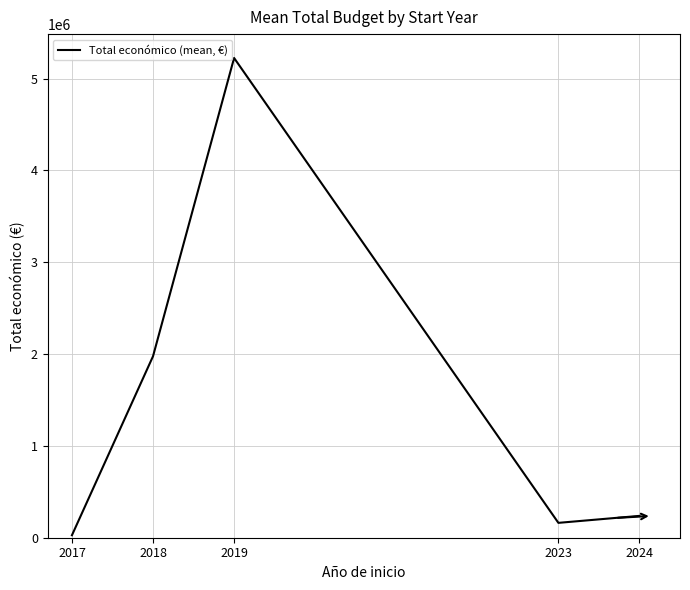

The value at 2024 is 237842.7. True or false?

True